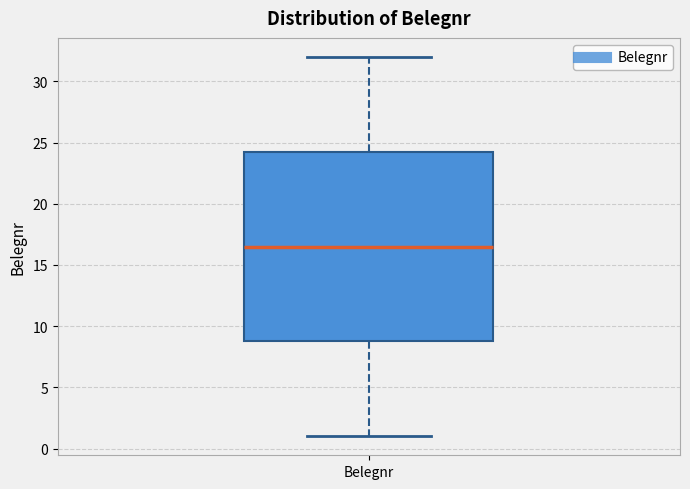

Read this box plot against the y-axis: the position of the median line, the range covered by the box, and the ends of both whiskers. The values are not printed on the chart, so give them approximately, as read against the axis.

median 16.5, box 9.0 to 24.5, whiskers 1.0 to 32.0